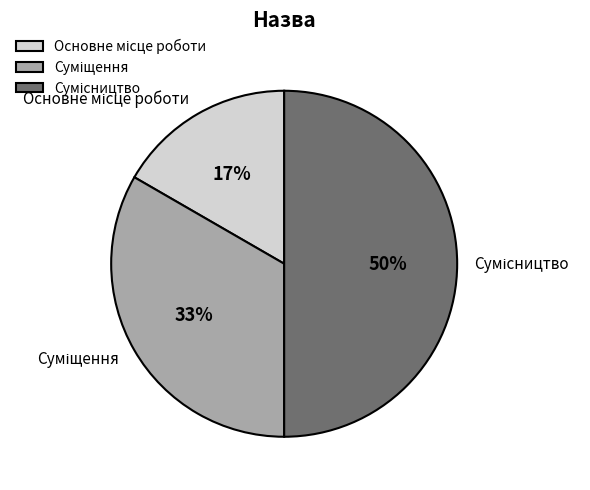

To the nearest percent, what is the difference between the largest and smallest slice percentages?

33%